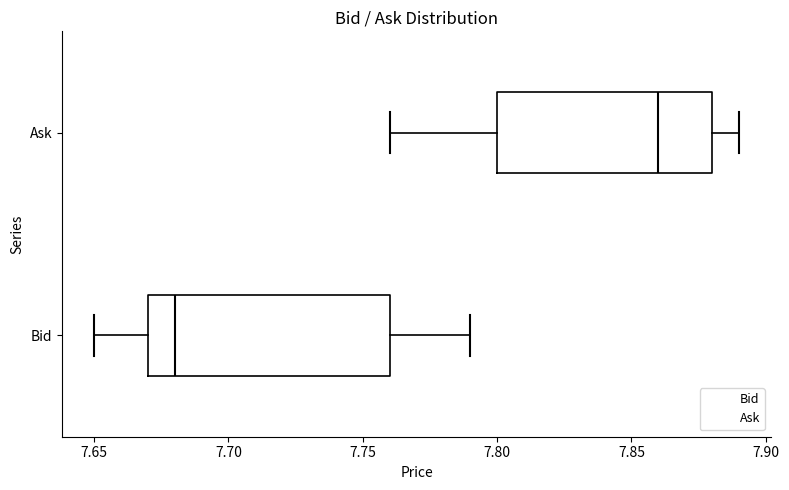

Reading bottom to top, transcribe this box plot: for each box, give where its median line is, the range the box spans, and where its two whiskers end, as read against the x-axis. The values are not printed on the chart, so give them approximately, as read against the axis.

Bid: median 7.68, box 7.67 to 7.76, whiskers 7.65 to 7.79
Ask: median 7.86, box 7.80 to 7.88, whiskers 7.76 to 7.89